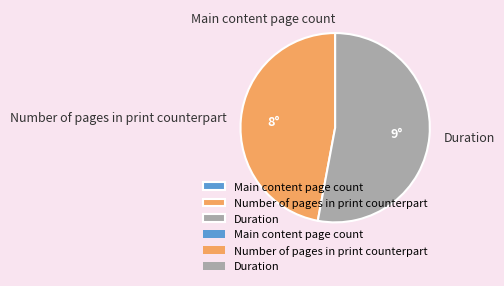

Is it true that Duration is 60% of the pie?

False